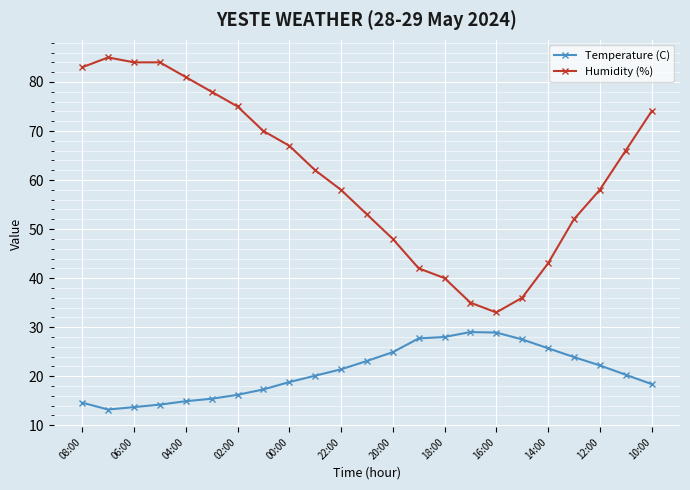

True or false: Temperature (C) and Humidity (%) cross at least once.

False